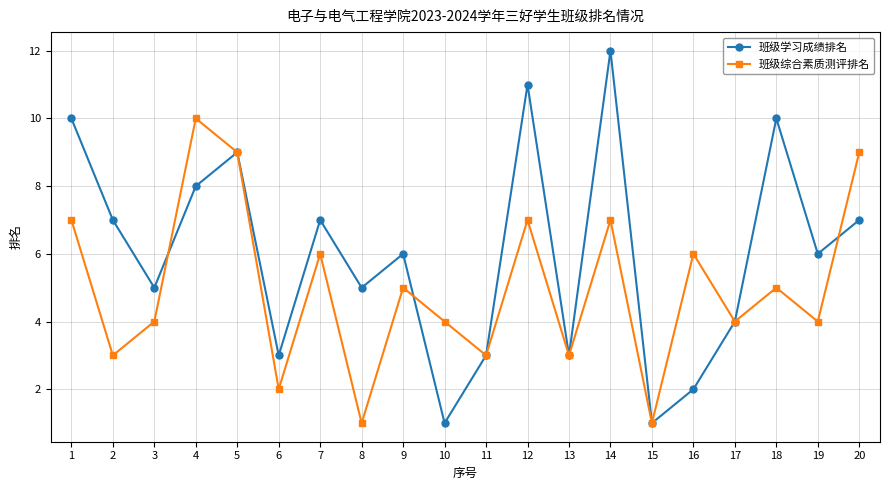

At which label does 班级学习成绩排名 first exceed 6?

1